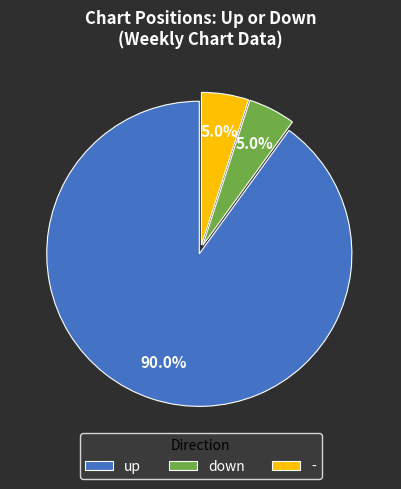

Is there any slice that represents more than half of the pie?

Yes